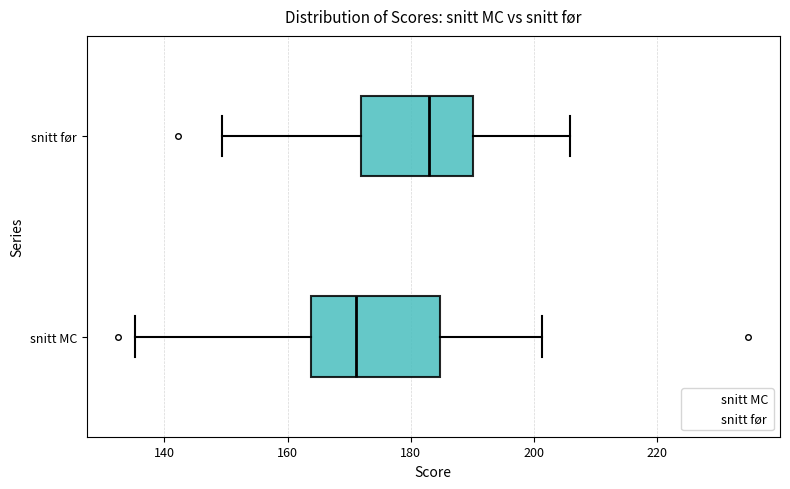

Reading bottom to top, read every box against the x-axis: the position of its median line, the range the box covers, and the ends of its whiskers. The values are not printed on the chart, so give them approximately, as read against the axis.

snitt MC: median 172, box 164 to 184, whiskers 136 to 202
snitt før: median 182, box 172 to 190, whiskers 150 to 206